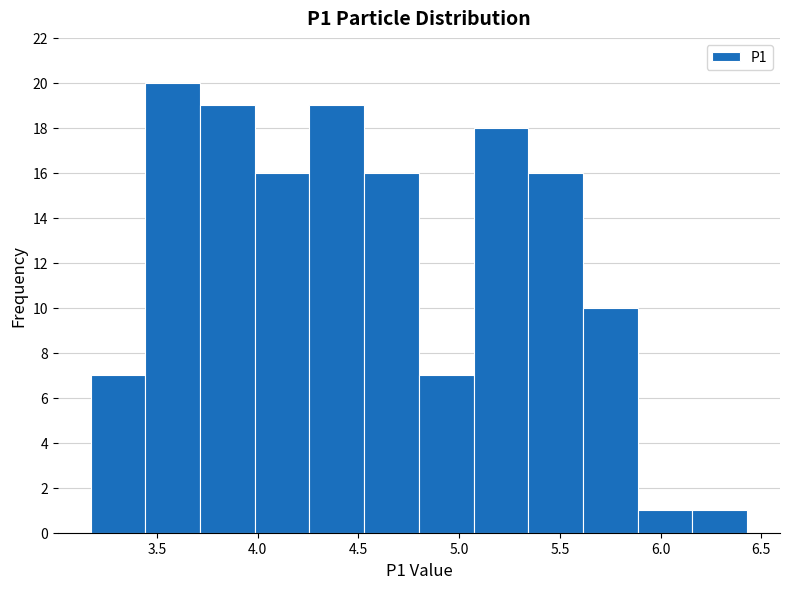

Reading left to right, transcribe this chart: for each bar, give the range it covers on the x-axis and its height. Neither the bar edges nor the heights are printed on the chart, so give them approximately, as read against the axes.

3.15 to 3.45: 7
3.45 to 3.70: 20
3.70 to 4.00: 19
4.00 to 4.25: 16
4.25 to 4.55: 19
4.55 to 4.80: 16
4.80 to 5.05: 7
5.05 to 5.35: 18
5.35 to 5.60: 16
5.60 to 5.90: 10
5.90 to 6.15: 1
6.15 to 6.45: 1